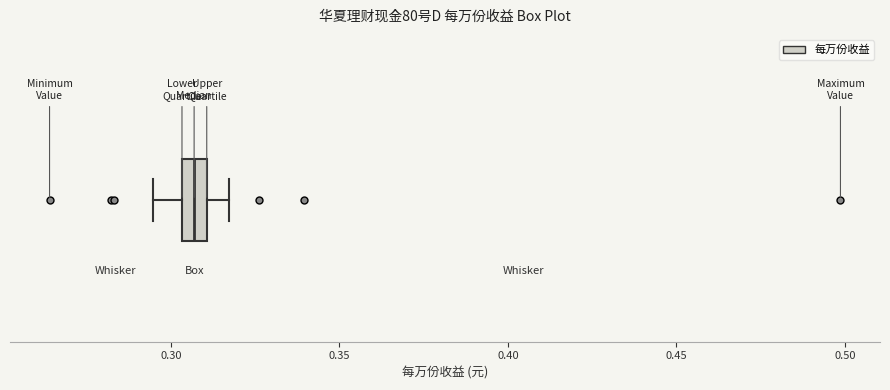

Where does the left whisker of the box end on the x-axis? The values are not printed on the chart, so give them approximately, as read against the axis.

0.295